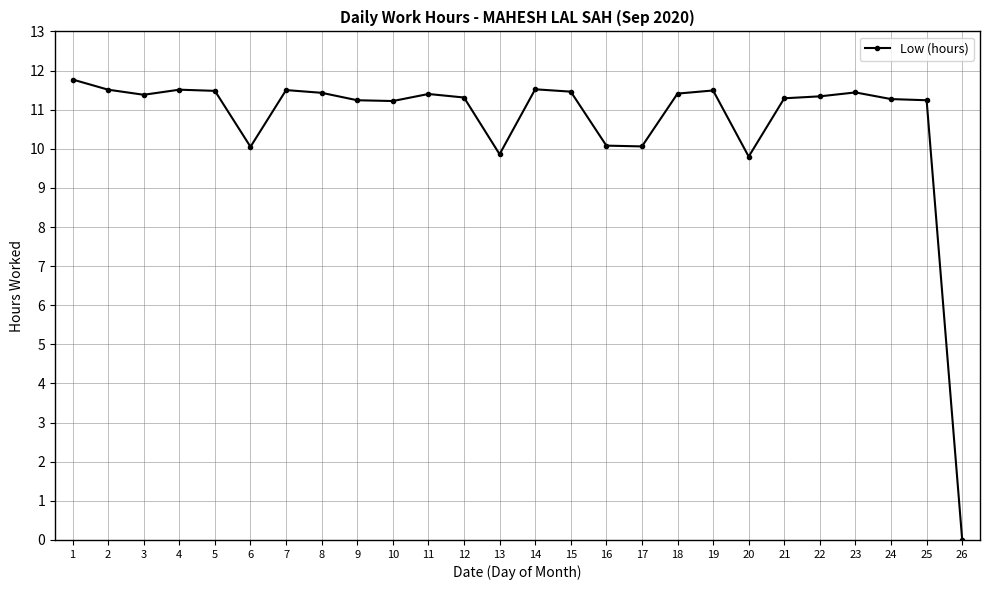

How many data points does each series have?

26